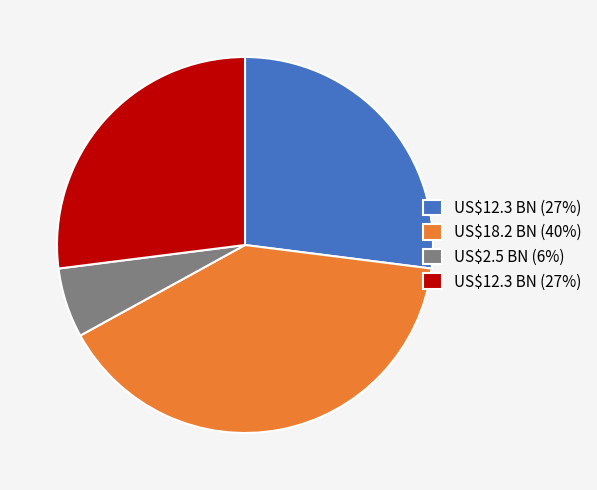

Is there any slice that represents more than half of the pie?

No